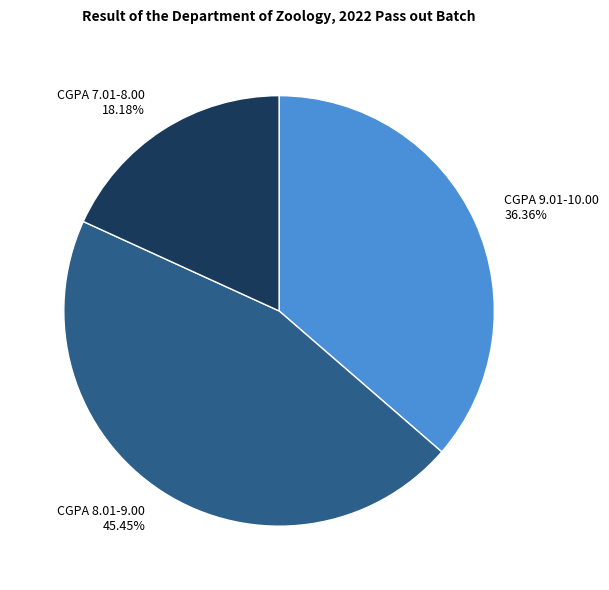

Which slice is the largest?

CGPA 8.01-9.00 45.45%